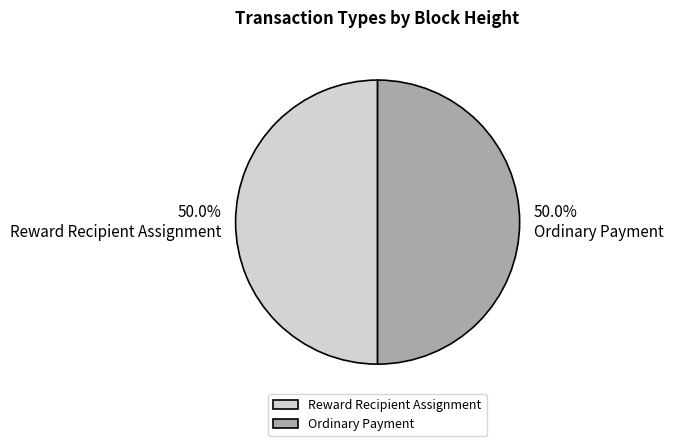

Is the sum of Reward Recipient Assignment and Ordinary Payment greater than half?

Yes